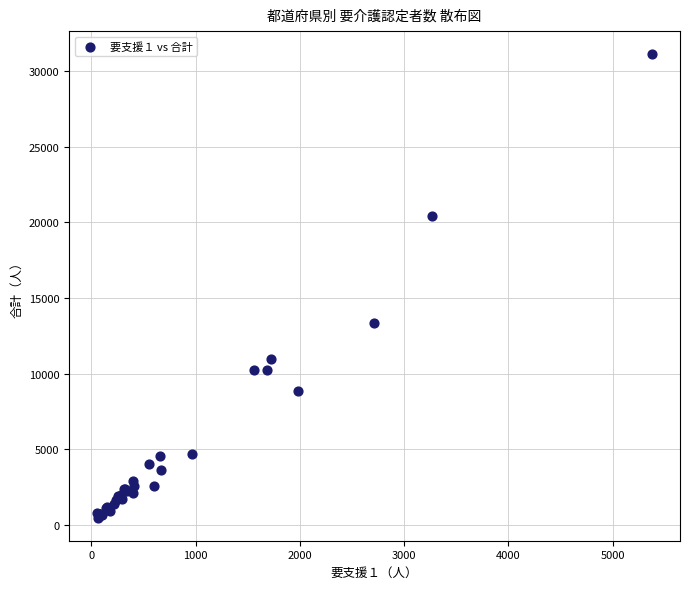

What Y value in the scatter plot is closest to 15793?

13354